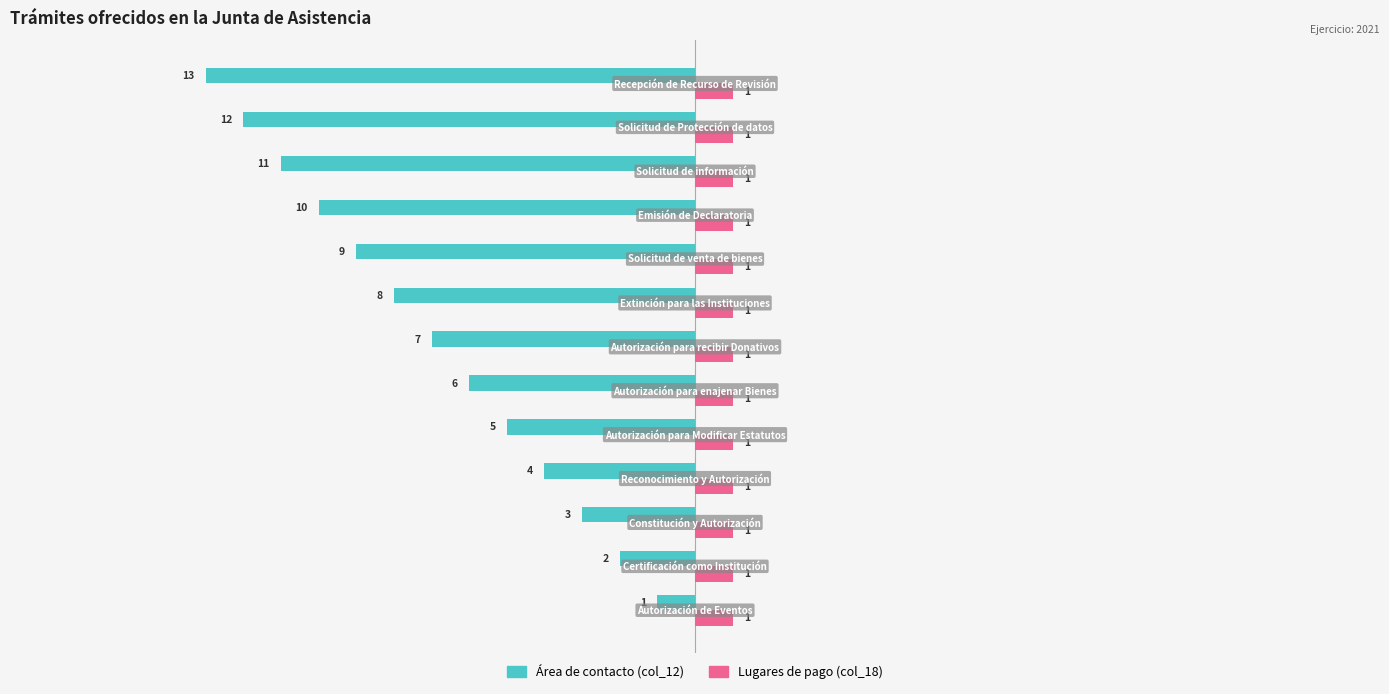

List the series in order of their peak value, highest first.

Lugares de pago (col_18), Área de contacto (col_12)